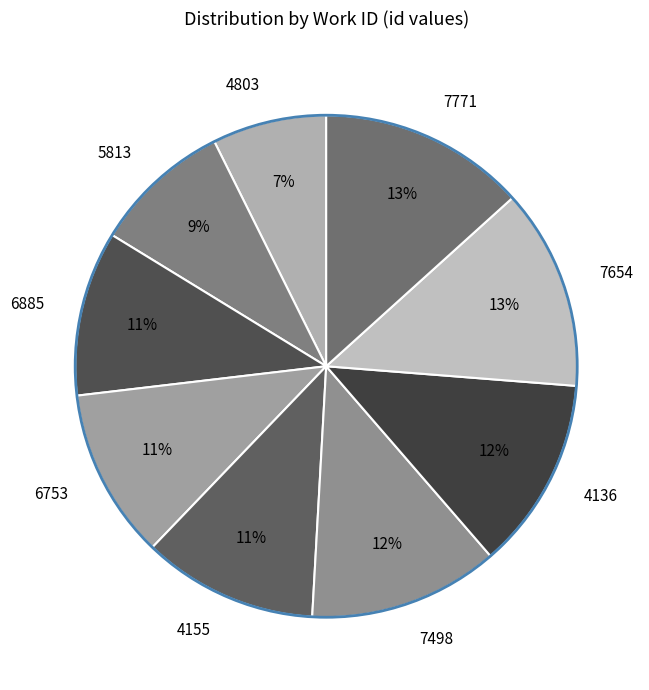

Is the sum of 6885 and 4803 greater than half?

No